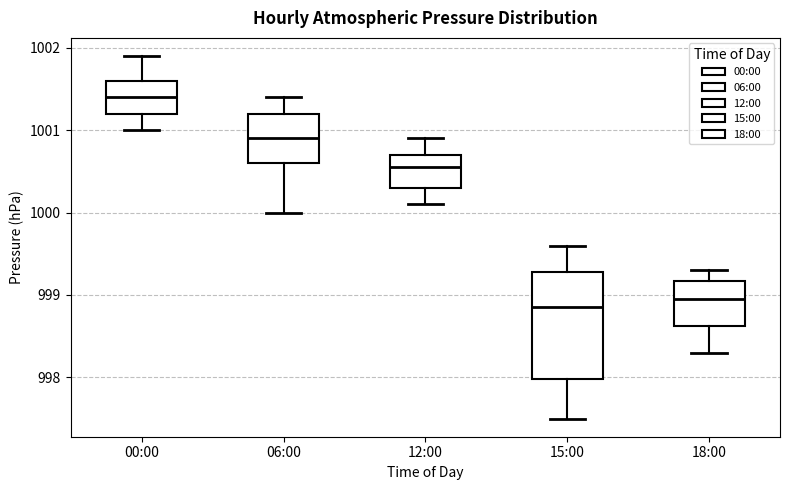

Which box's median line is the lowest?

15:00